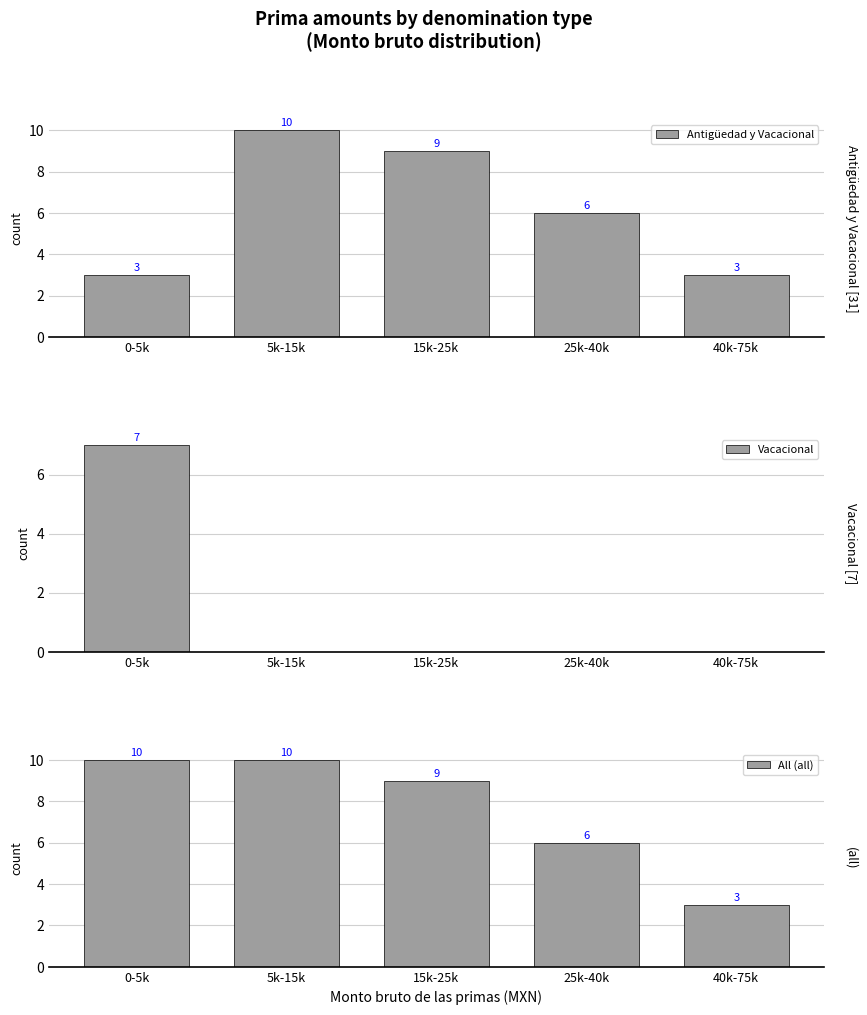

The value of Vacacional at 40k-75k is -4. True or false?

False